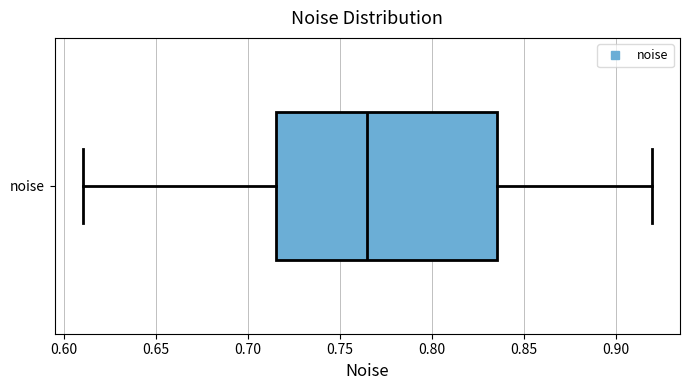

Where is the right edge of the box for noise on the x-axis? The values are not printed on the chart, so give them approximately, as read against the axis.

0.835